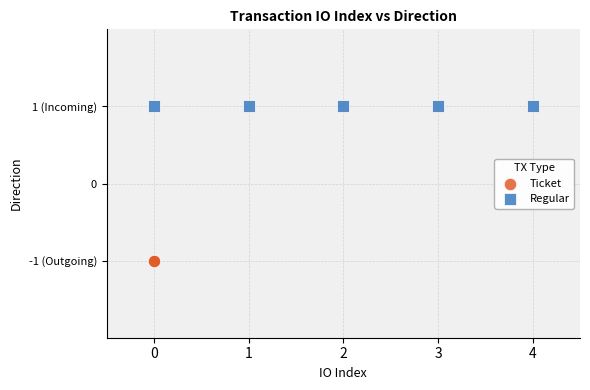

Which series reaches the maximum Y coordinate?

Regular